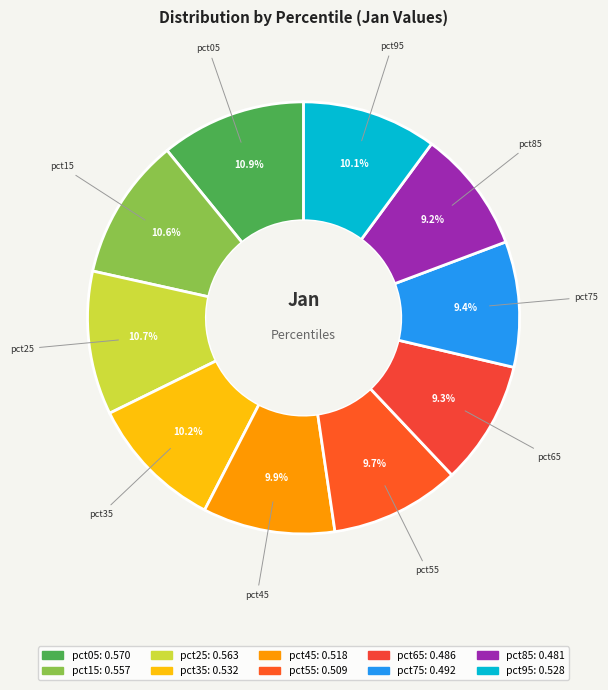

What percentage do pct55 and pct65 together represent?

19.0%